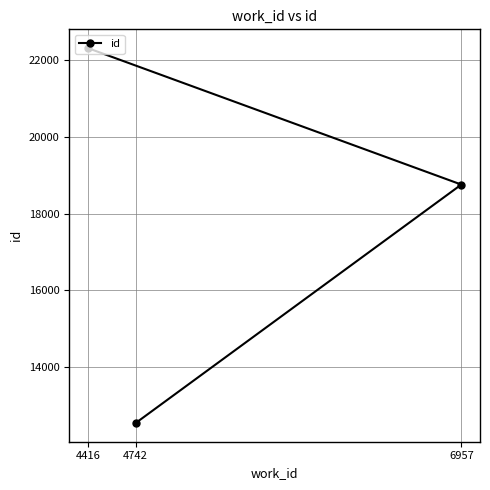

The chart shows a value of 12527 at 4742. True or false?

True